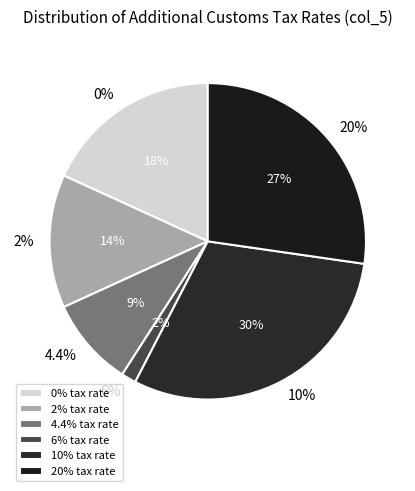

To the nearest percent, what is the difference between the 20% and 10% slice percentages?

3%